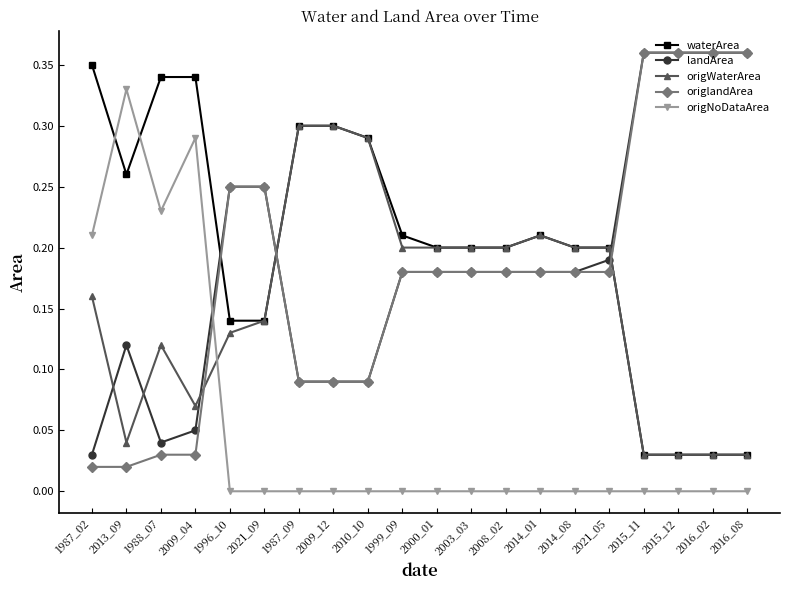

What is the label of the 3rd point from the right?

2015_12